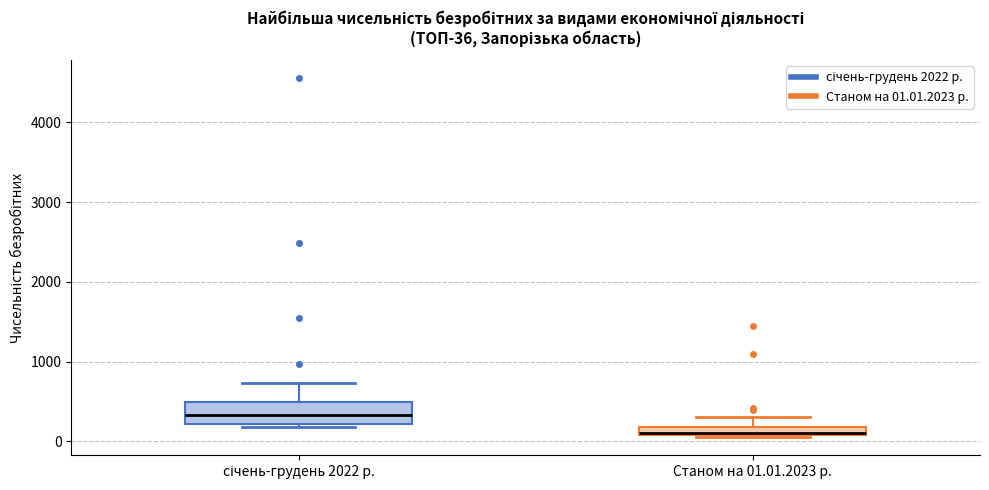

Comparing the boxes themselves (not the whiskers), which one is the tallest?

січень-грудень 2022 р.